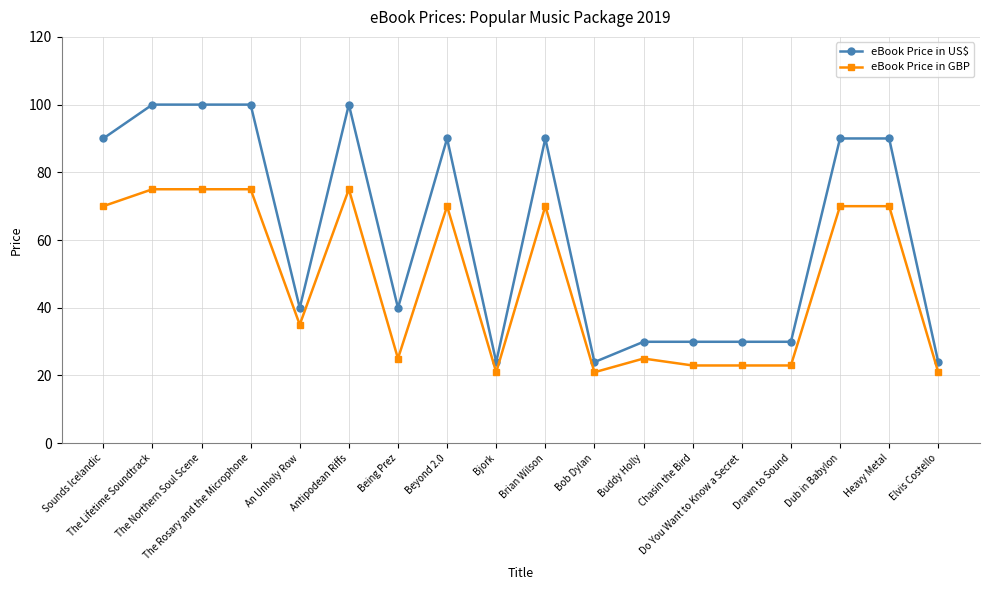

Between The Rosary and the Microphone and Buddy Holly, which series saw the biggest shift?

eBook Price in US$